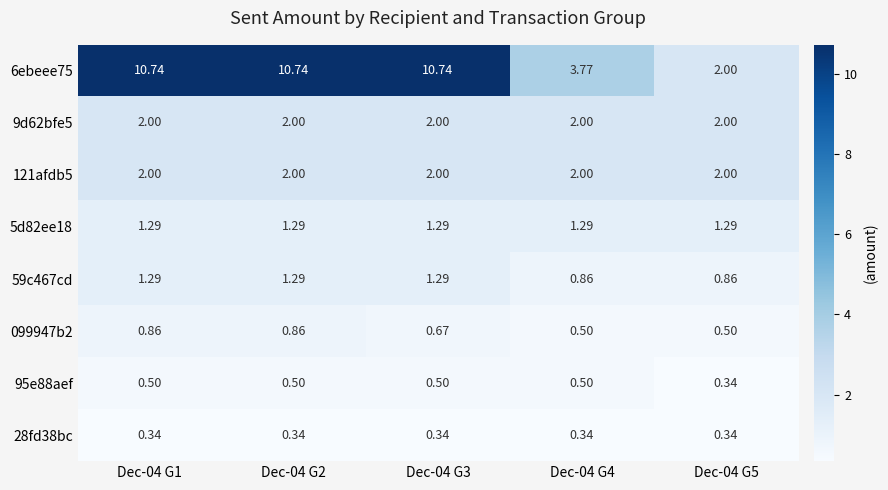

Is the value of 121afdb5 at Dec-04 G3 greater than the value of 5d82ee18 at Dec-04 G4?

Yes